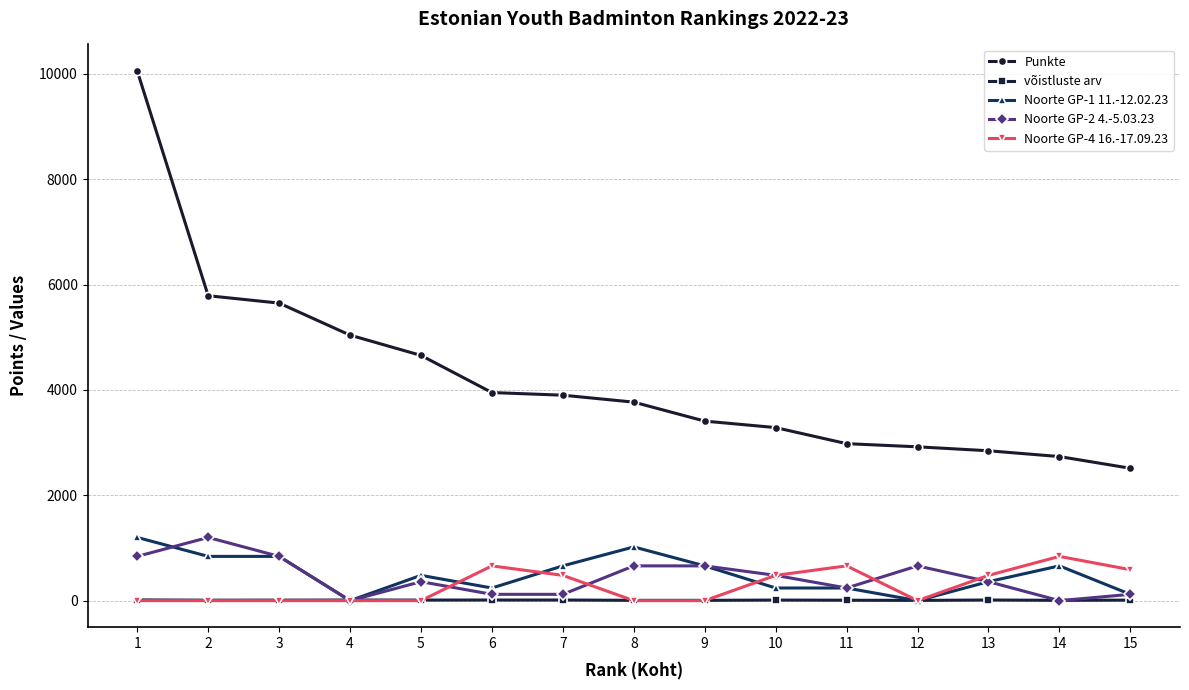

How many data points does each series have?

15